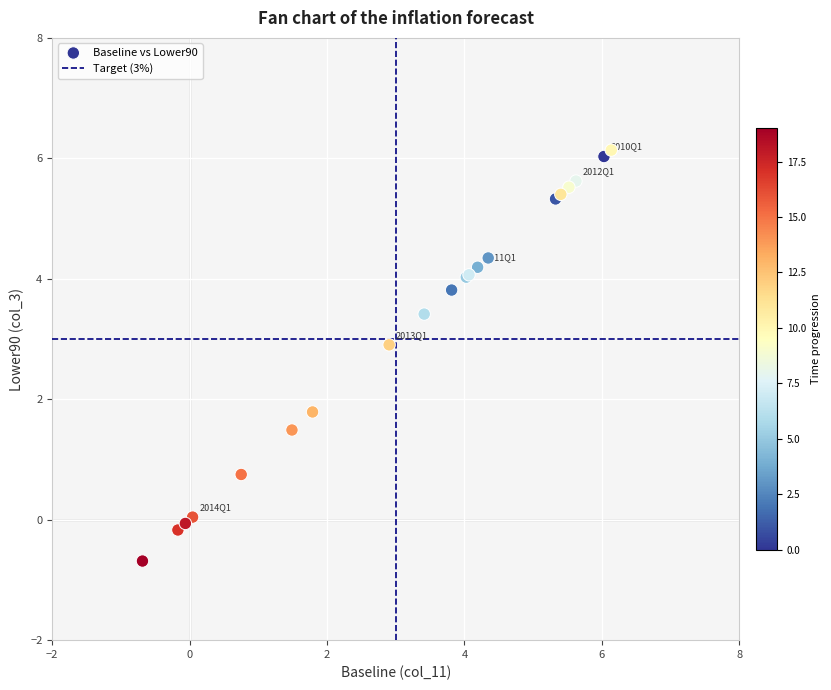

What Y value in the scatter plot is closest to 2?

1.8